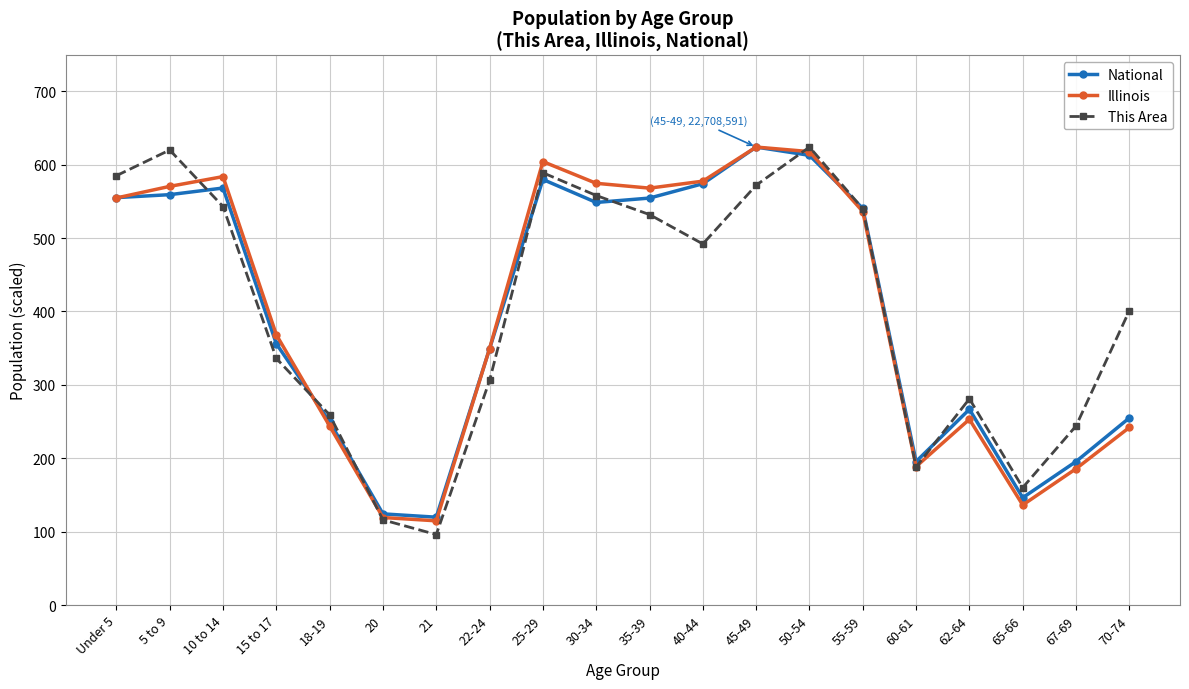

How many data points does each series have?

20